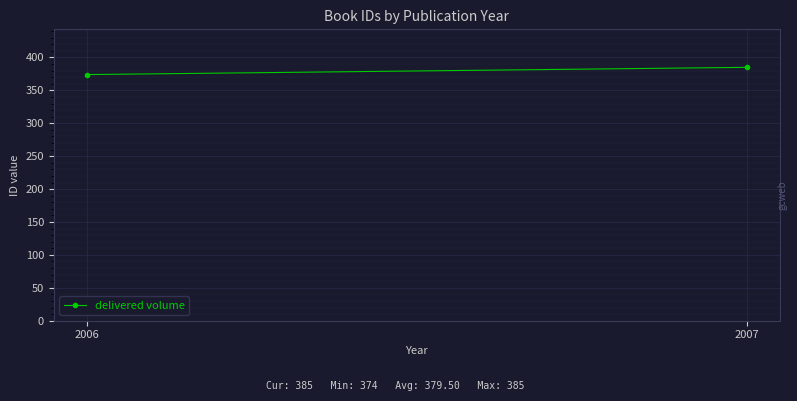

List the labels in order of value, smallest first.

2006, 2007